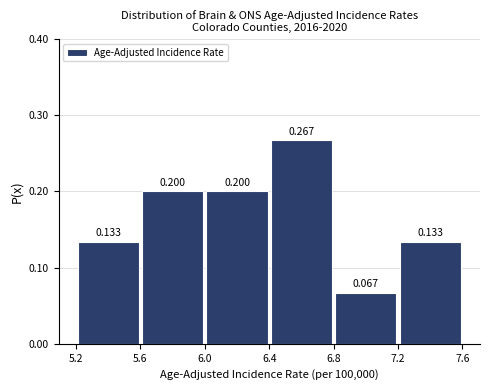

Reading left to right, list every bar in this chart as the range it spans on the x-axis followed by its height.

5.2 to 5.6: 0.133
5.6 to 6.0: 0.200
6.0 to 6.4: 0.200
6.4 to 6.8: 0.267
6.8 to 7.2: 0.067
7.2 to 7.6: 0.133